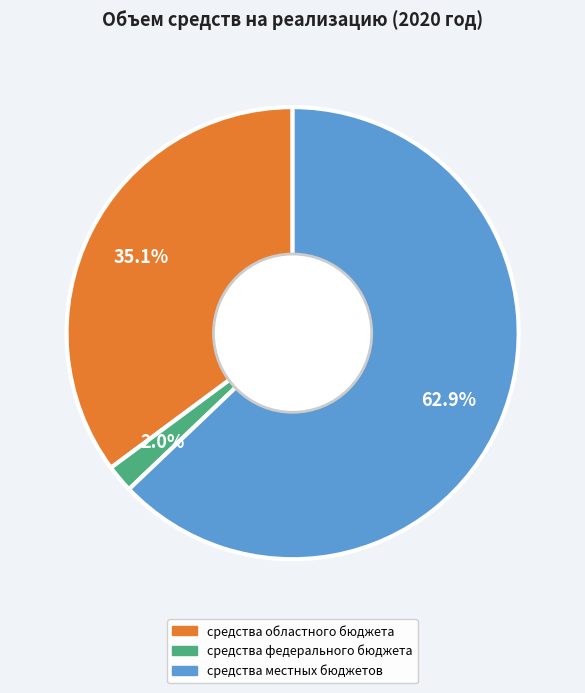

Is there a majority slice in this chart?

Yes